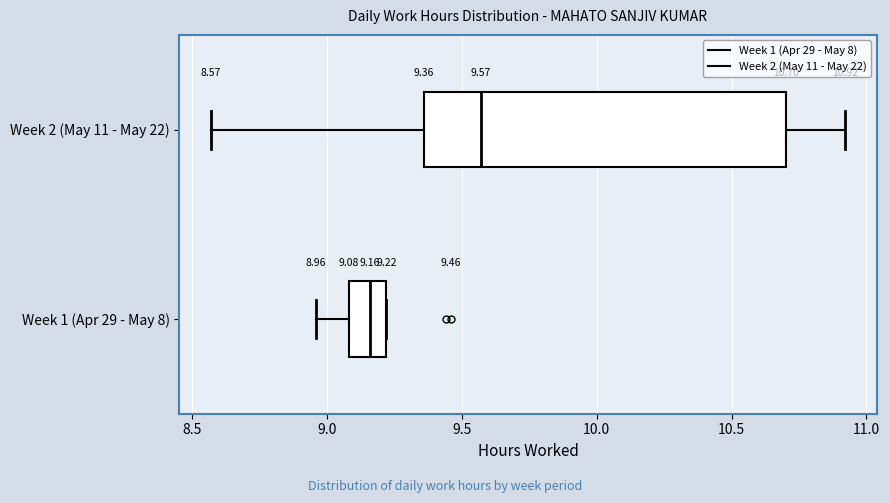

Which box has the furthest to the right median line?

Week 2 (May 11 - May 22)